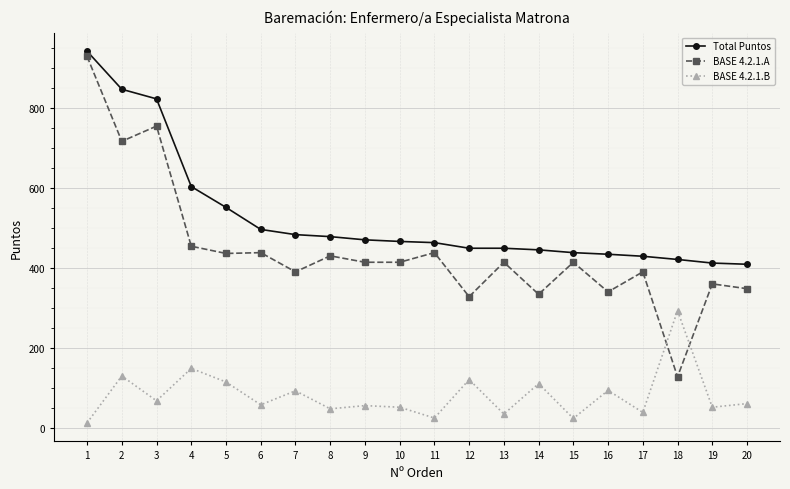

What is the difference between the second highest and minimum values in the BASE 4.2.1.B series?

136